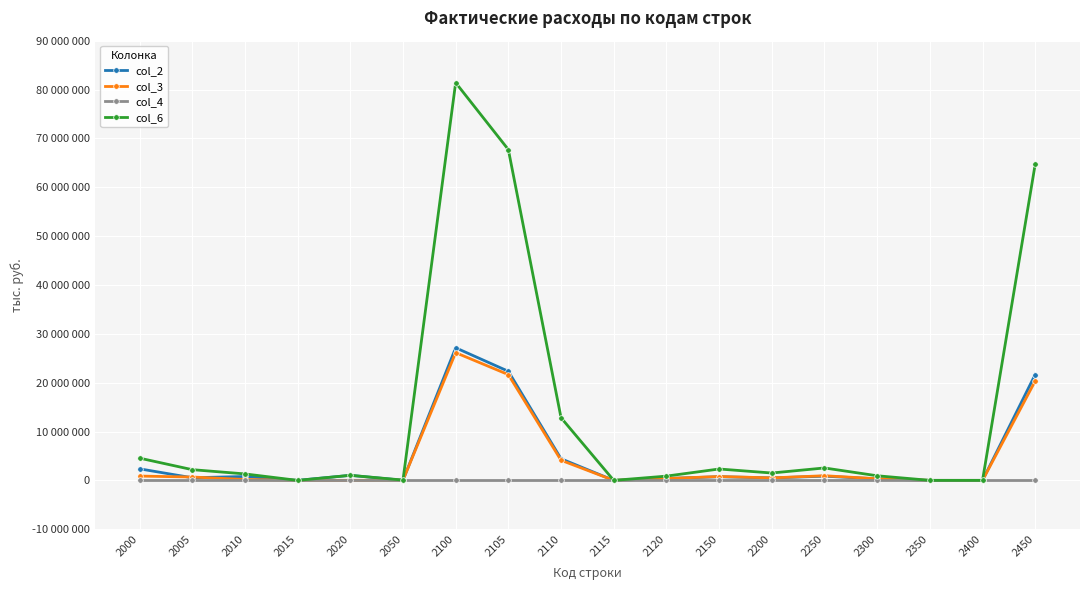

At which label is col_2 closest to 13569813?

2450